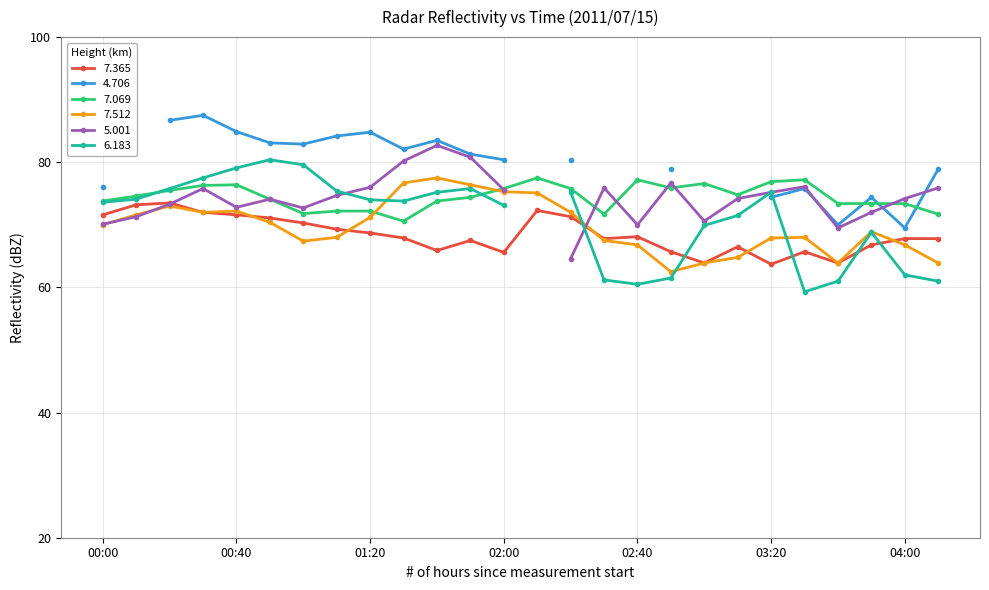

True or false: 7.365 has more than 0 interior local peaks.

True